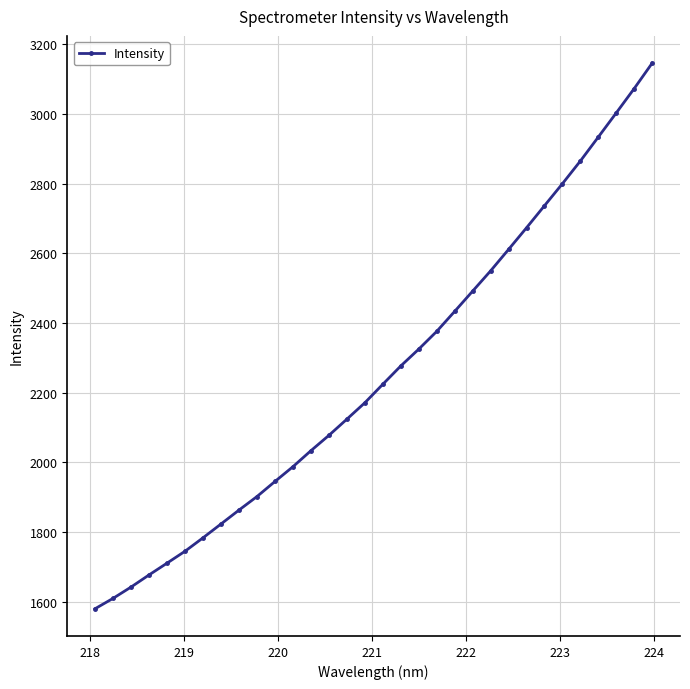

What is the difference between the maximum and minimum values?

1566.3